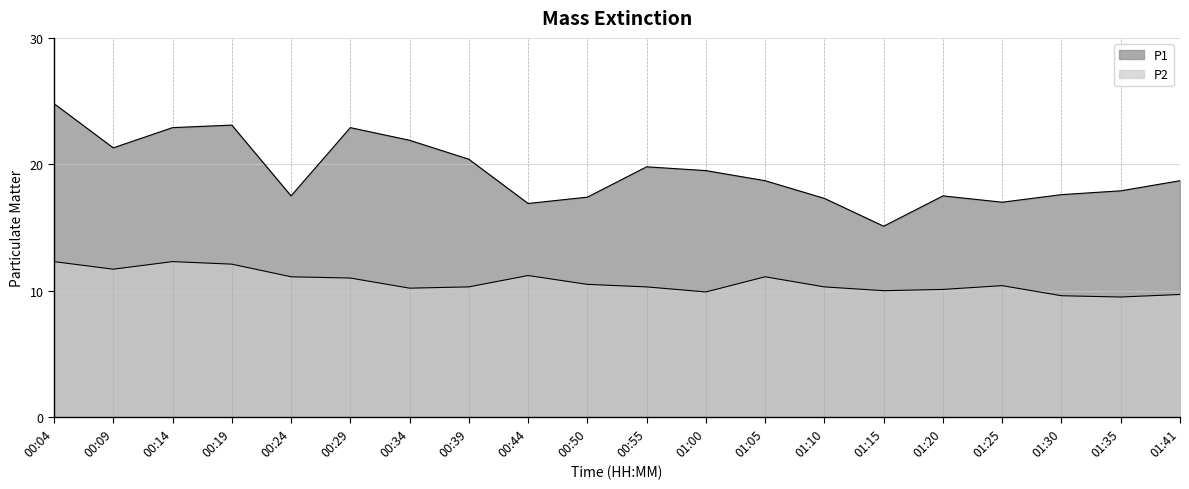

Reading left to right, transcribe all the data shown in this chart.

P1: 00:04=24.8	00:09=21.3	00:14=22.9	00:19=23.1	00:24=17.5	00:29=22.9	00:34=21.9	00:39=20.4	00:44=16.9	00:50=17.4	00:55=19.8	01:00=19.5	01:05=18.7	01:10=17.3	01:15=15.1	01:20=17.5	01:25=17.0	01:30=17.6	01:35=17.9	01:41=18.7
P2: 00:04=12.3	00:09=11.7	00:14=12.3	00:19=12.1	00:24=11.1	00:29=11.0	00:34=10.2	00:39=10.3	00:44=11.2	00:50=10.5	00:55=10.3	01:00=9.9	01:05=11.1	01:10=10.3	01:15=10.0	01:20=10.1	01:25=10.4	01:30=9.6	01:35=9.5	01:41=9.7